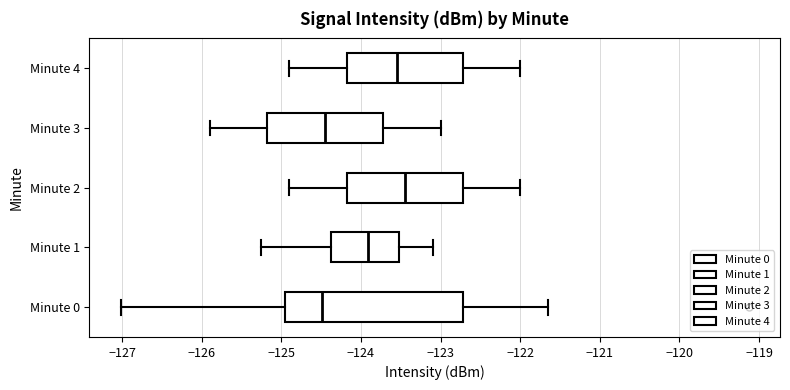

Which box is the widest, from its left edge to its right edge?

Minute 0